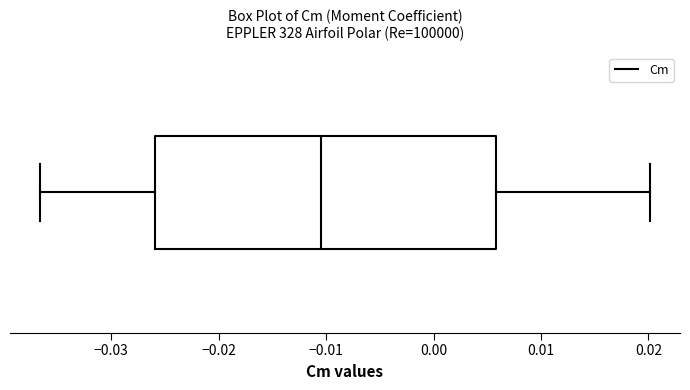

Where does the left whisker of the box end on the x-axis? The values are not printed on the chart, so give them approximately, as read against the axis.

-0.037